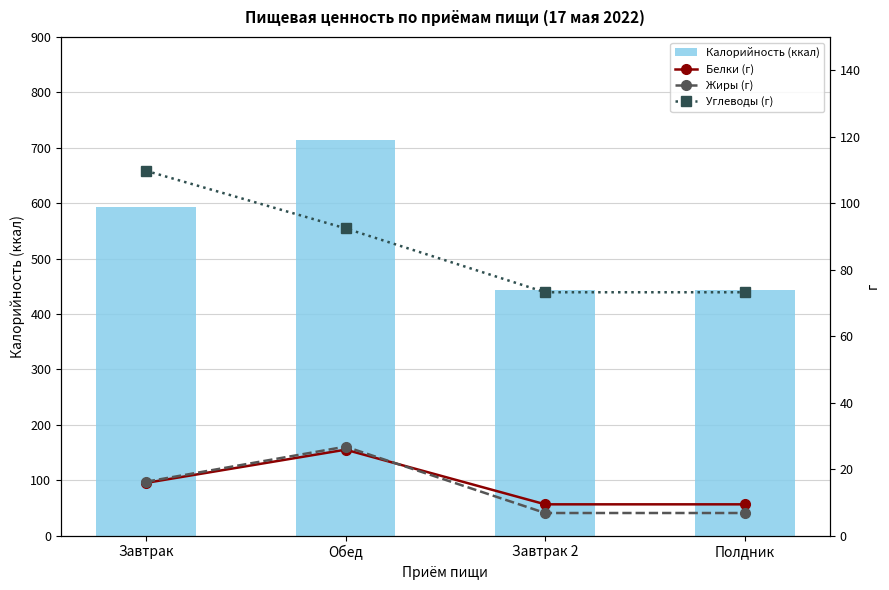

How many data points does each series have?

4